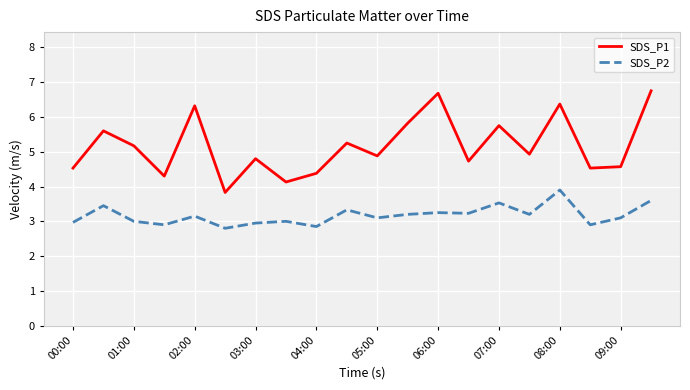

Which series has the largest total across all categories?

SDS_P1